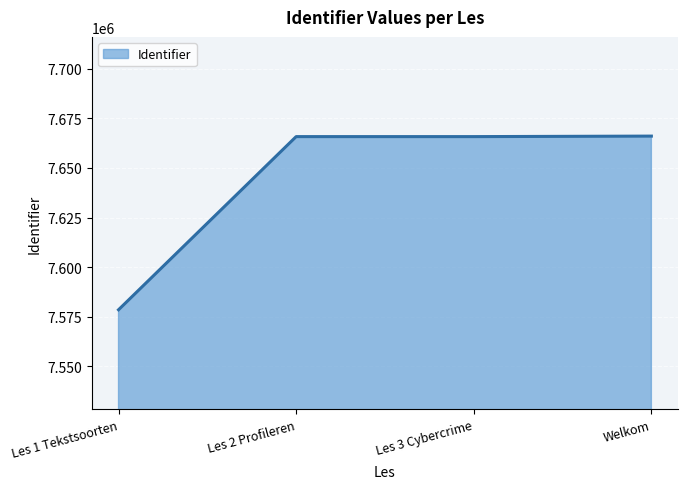

Count the number of data series in this chart.

1